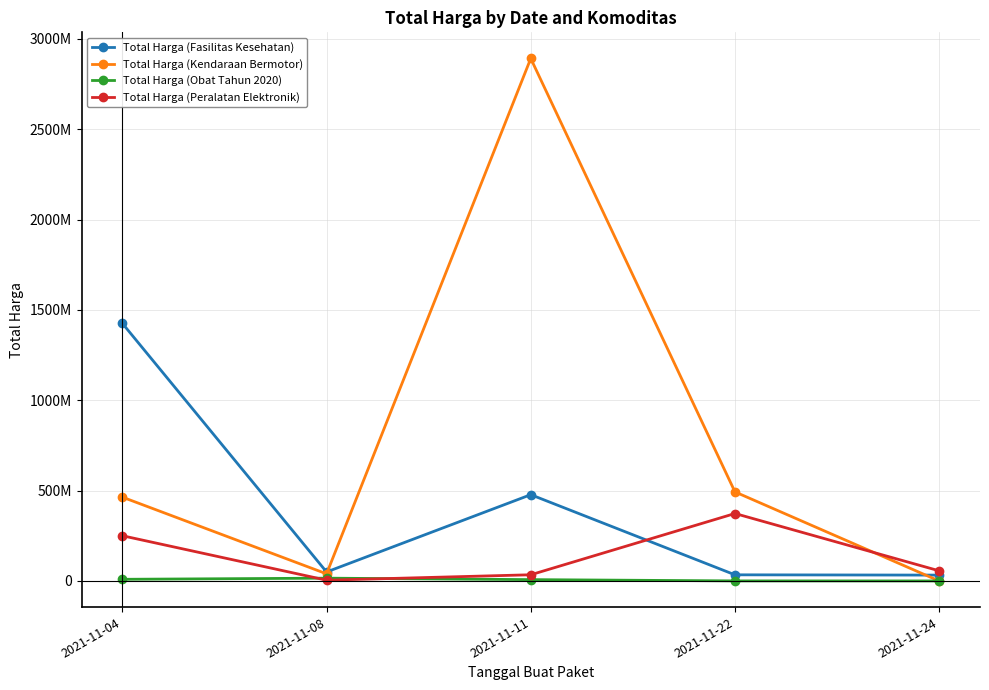

What is the maximum value shown in the chart?

2892122000